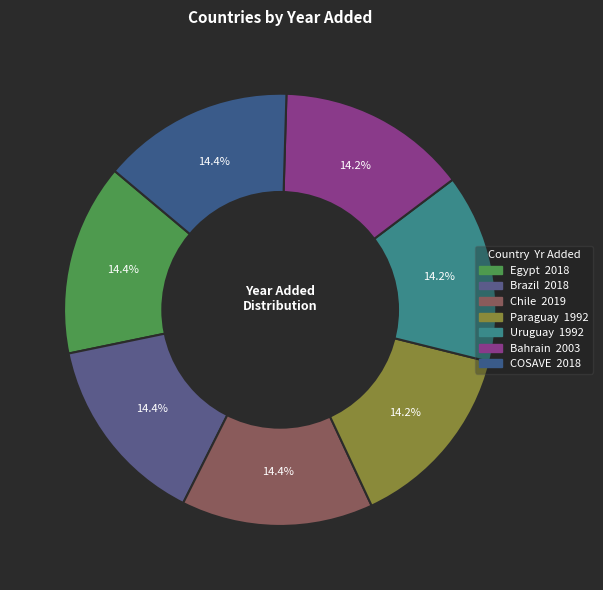

How many slices are in this pie chart?

7